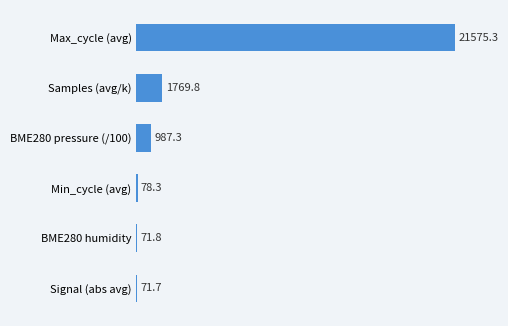

What is the change in value from BME280 humidity to BME280 pressure (/100)?

+915.5